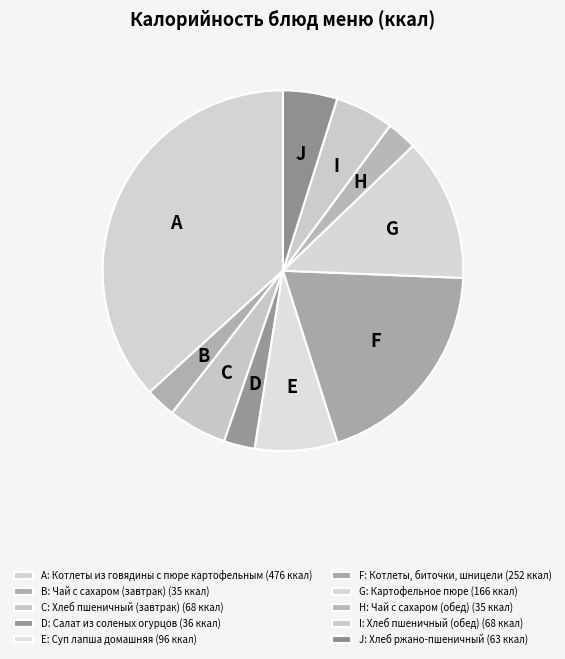

What is the smallest slice in the pie chart?

Чай с сахаром (завтрак)